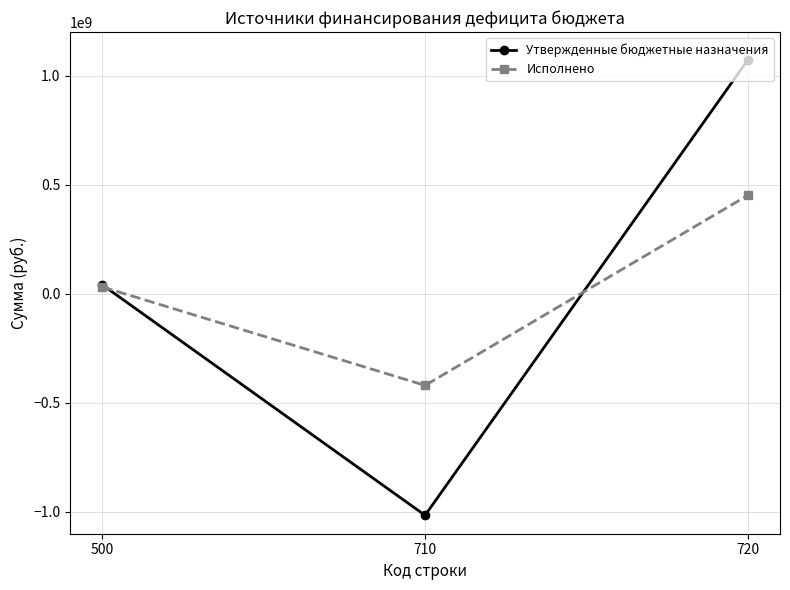

How many values in the Утвержденные бюджетные назначения series are below 40853099?

1